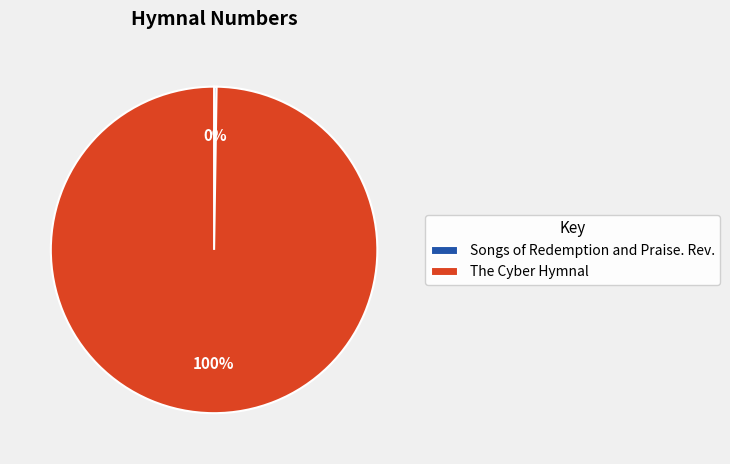

Which category accounts for the majority?

The Cyber Hymnal